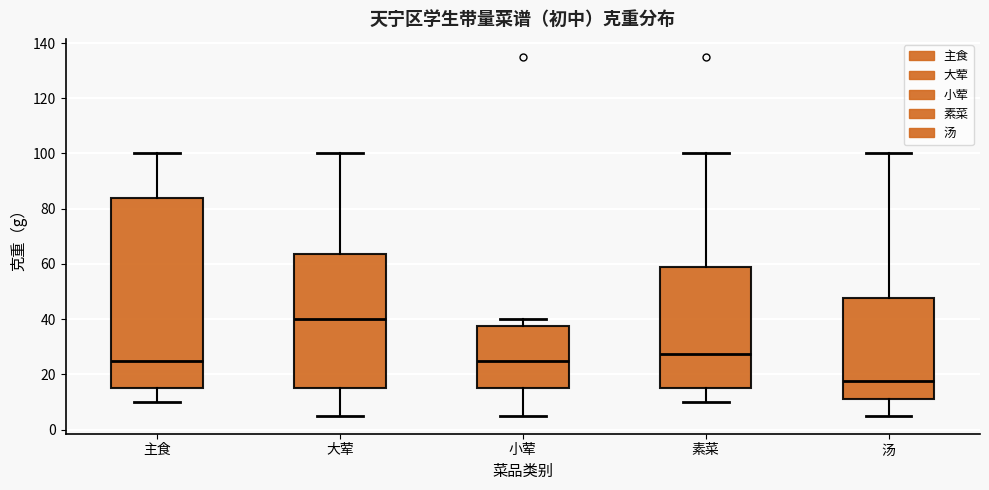

Where is the upper edge of the box for 大荤 on the y-axis? The values are not printed on the chart, so give them approximately, as read against the axis.

64